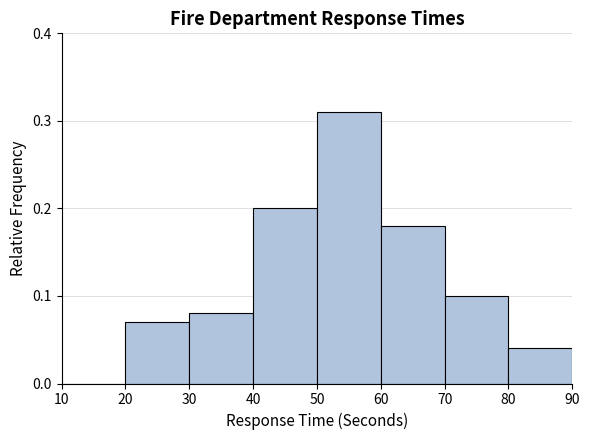

Reading left to right, list every bar in this chart as the range it spans on the x-axis followed by its height. The values are not printed on the chart, so give them approximately, as read against the axis.

10 to 20: 0
20 to 30: 0.07
30 to 40: 0.08
40 to 50: 0.20
50 to 60: 0.31
60 to 70: 0.18
70 to 80: 0.10
80 to 90: 0.04